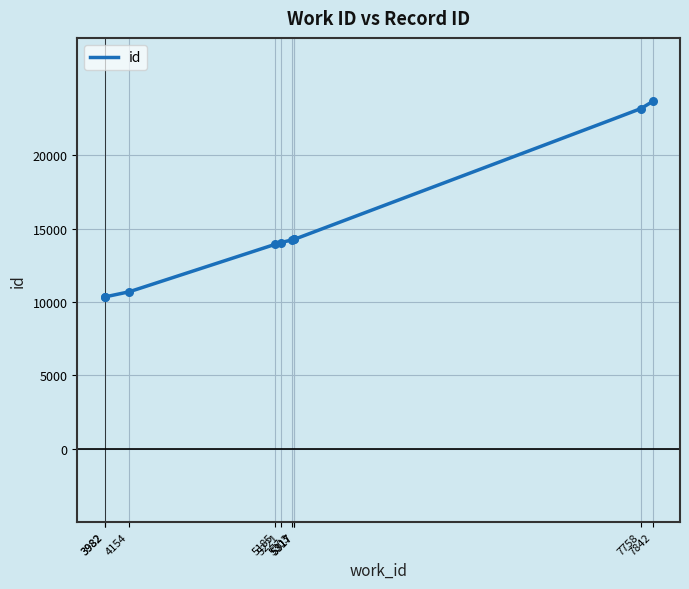

What is the change in value from 5185 to 7758?

+9225